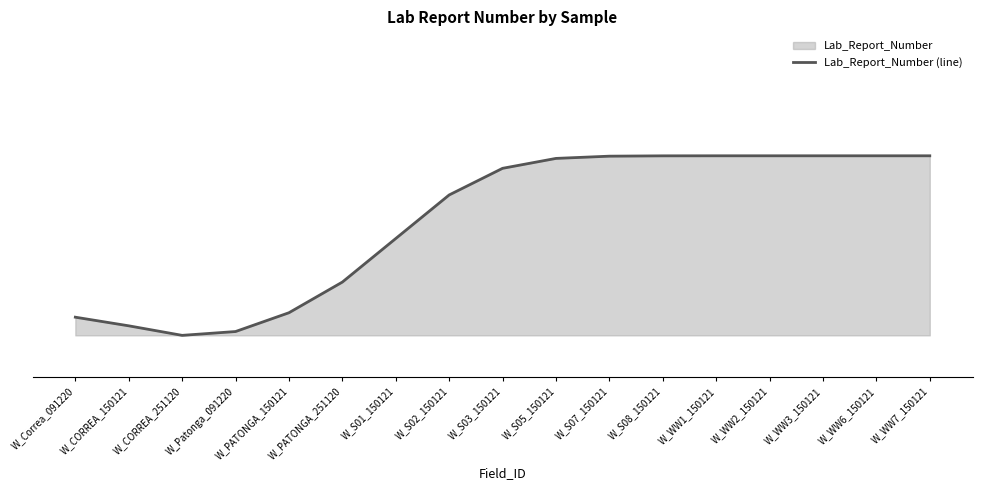

Reading right to left, what are all the values shown in this chart?

W_WW7_150121=767767	W_WW6_150121=767767	W_WW3_150121=767767	W_WW2_150121=767767	W_WW1_150121=767767	W_S08_150121=767766	W_S07_150121=767758	W_S05_150121=767704	W_S03_150121=767465	W_S02_150121=766823	W_S01_150121=765773	W_PATONGA_251120=764723	W_PATONGA_150121=763984	W_Patonga_091220=763531	W_CORREA_251120=763439	W_CORREA_150121=763669	W_Correa_091220=763877